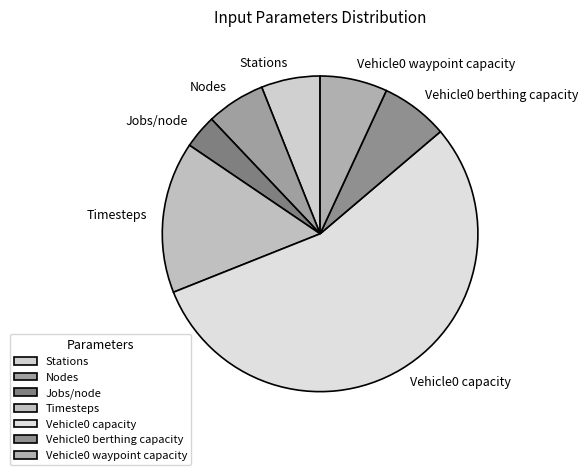

Between Vehicle0 waypoint capacity and Timesteps, which is larger?

Timesteps